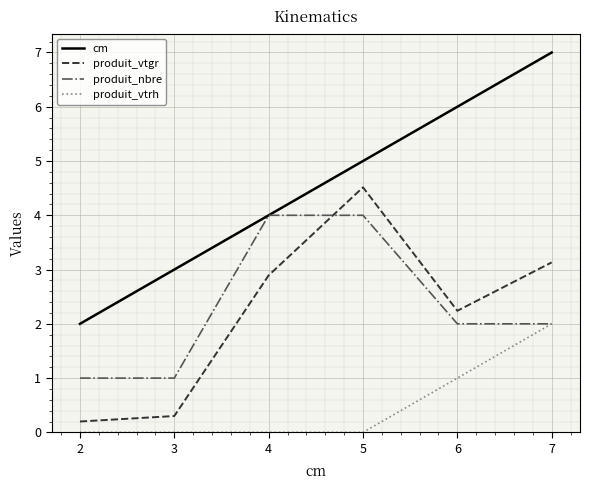

What are all the series names shown in the legend?

cm, produit_vtgr, produit_nbre, produit_vtrh